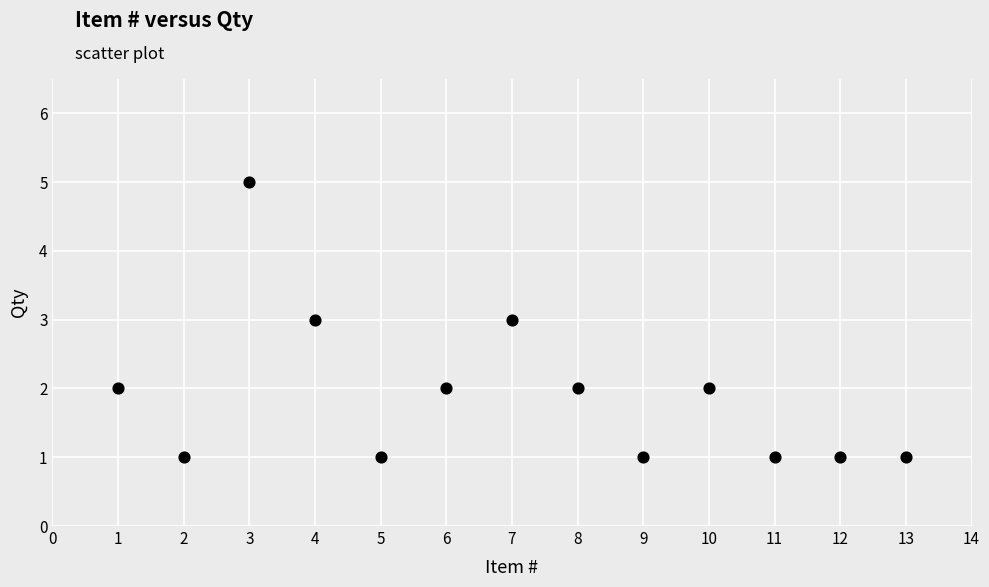

What is the range of X values (max minus min)?

12